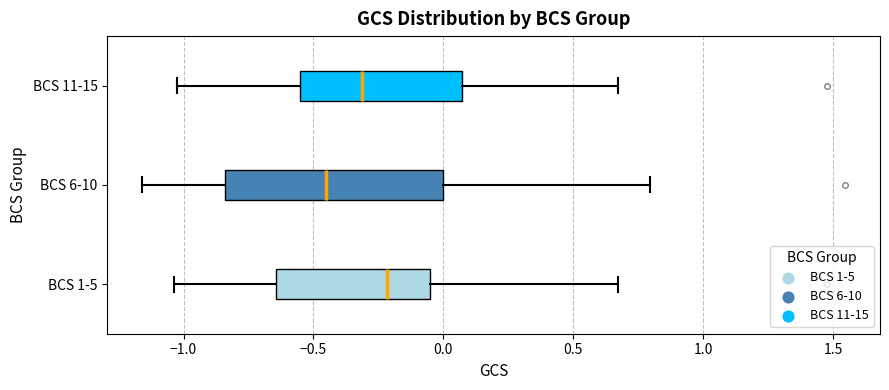

Reading bottom to top, transcribe this box plot: for each box, give where its median line is, the range the box spans, and where its two whiskers end, as read against the x-axis. The values are not printed on the chart, so give them approximately, as read against the axis.

BCS 1-5: median -0.20, box -0.65 to -0.05, whiskers -1.05 to 0.65
BCS 6-10: median -0.45, box -0.85 to 0.00, whiskers -1.15 to 0.80
BCS 11-15: median -0.30, box -0.55 to 0.05, whiskers -1.00 to 0.65